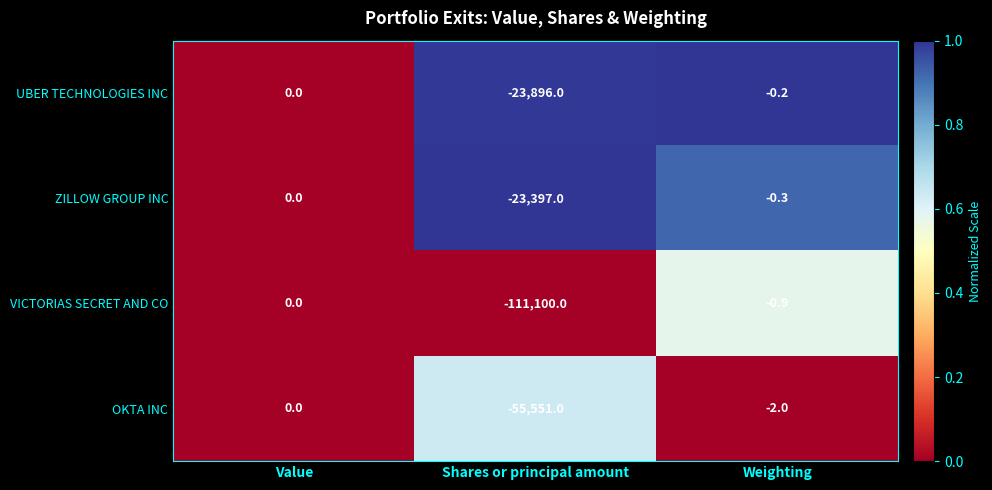

What is the maximum value shown in the chart?

0.0